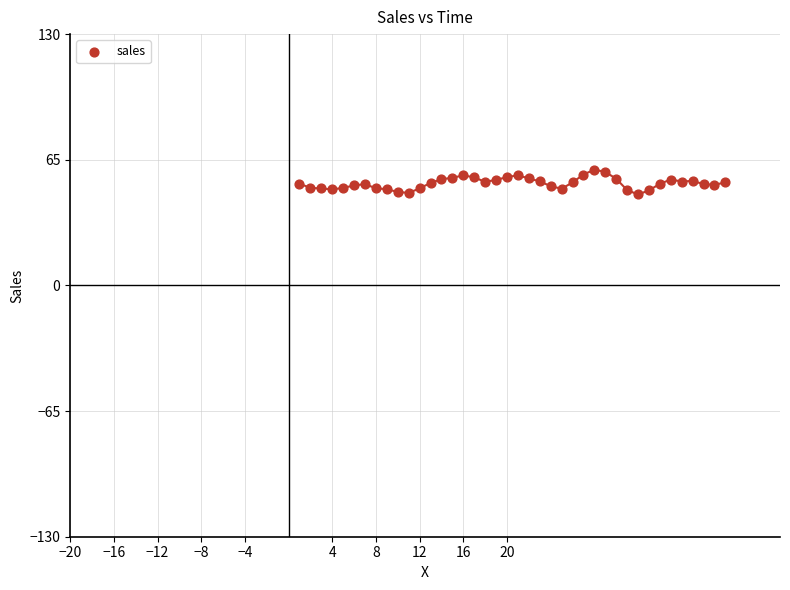

What is the range of Y values (max minus min)?

12.8